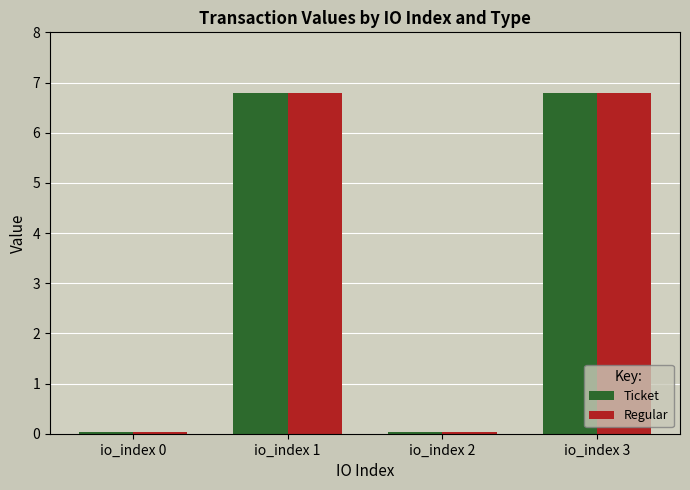

What is the highest value of the Ticket series?

6.8